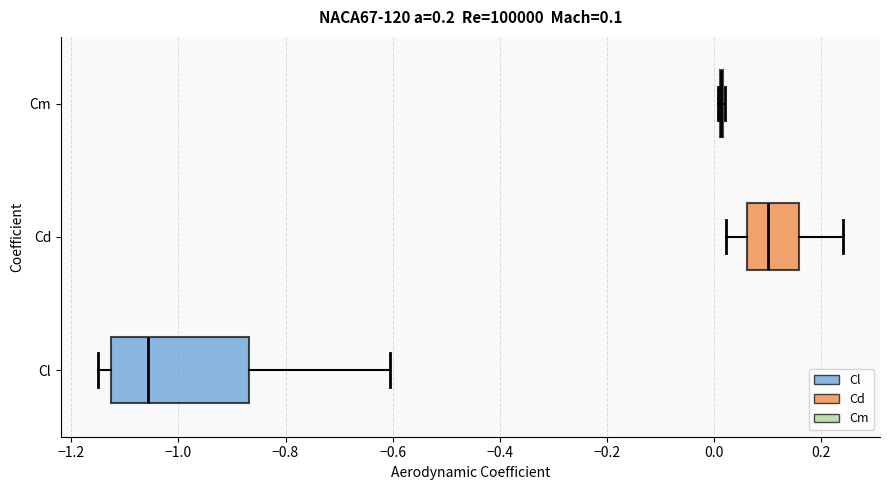

Which box is the widest, from its left edge to its right edge?

Cl